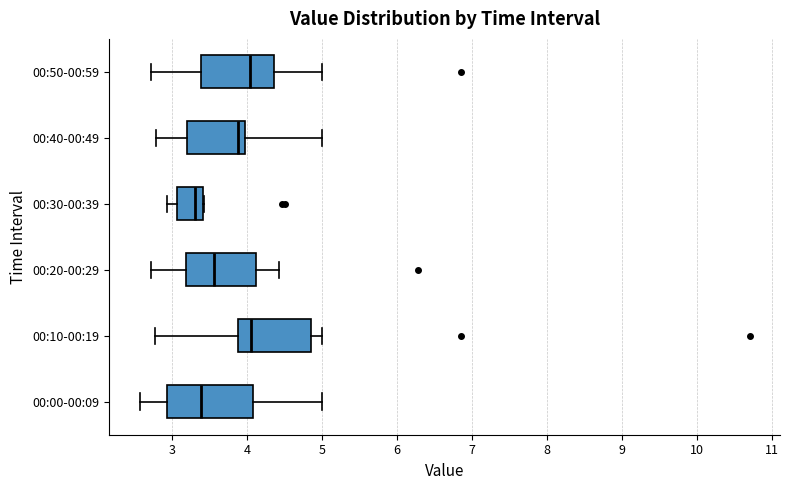

Reading bottom to top, transcribe this box plot: for each box, give where its median line is, the range the box spans, and where its two whiskers end, as read against the x-axis. The values are not printed on the chart, so give them approximately, as read against the axis.

00:00-00:09: median 3.4, box 2.9 to 4.1, whiskers 2.6 to 5.0
00:10-00:19: median 4.1, box 3.9 to 4.9, whiskers 2.8 to 5.0
00:20-00:29: median 3.6, box 3.2 to 4.1, whiskers 2.7 to 4.4
00:30-00:39: median 3.3, box 3.1 to 3.4, whiskers 2.9 to 3.4
00:40-00:49: median 3.9, box 3.2 to 4.0, whiskers 2.8 to 5.0
00:50-00:59: median 4.0, box 3.4 to 4.4, whiskers 2.7 to 5.0